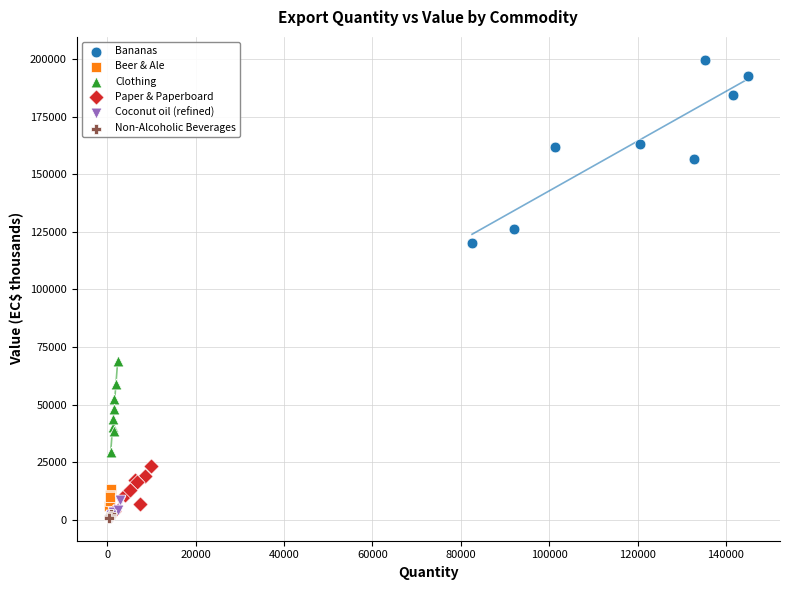

Which series reaches the maximum Y coordinate?

Bananas